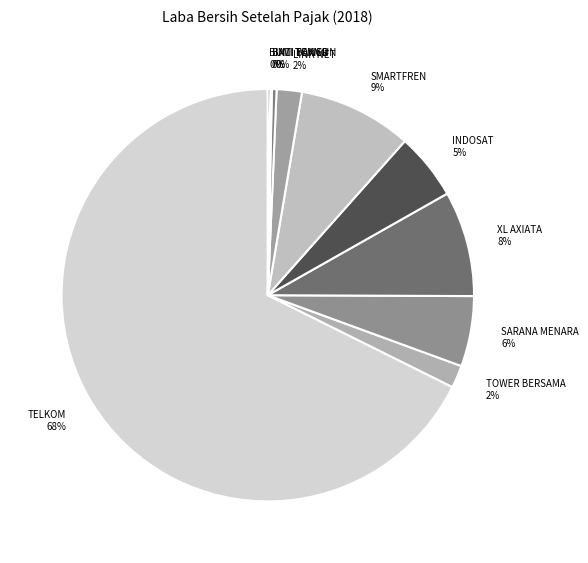

Which category accounts for the majority?

TELKOM INDONESIA Tbk